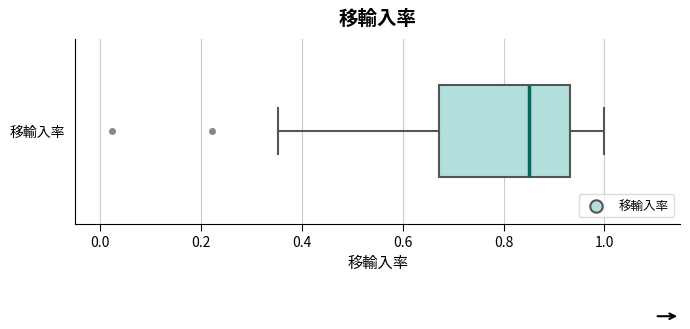

Read this box plot against the x-axis: the position of the median line, the range covered by the box, and the ends of both whiskers. The values are not printed on the chart, so give them approximately, as read against the axis.

median 0.86, box 0.68 to 0.94, whiskers 0.36 to 1.00